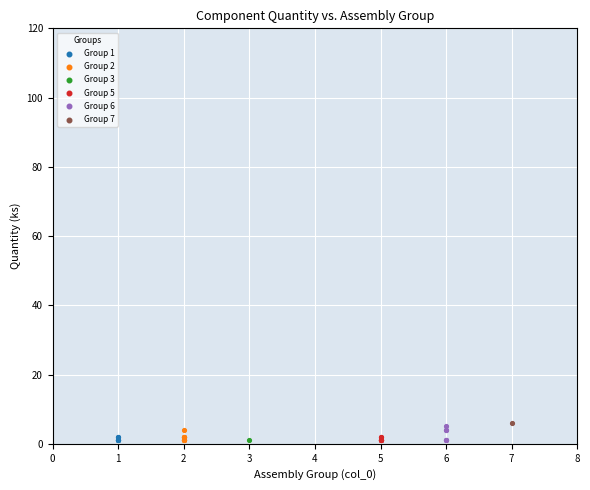

What are all the series names shown in the legend?

Group 1, Group 2, Group 3, Group 5, Group 6, Group 7